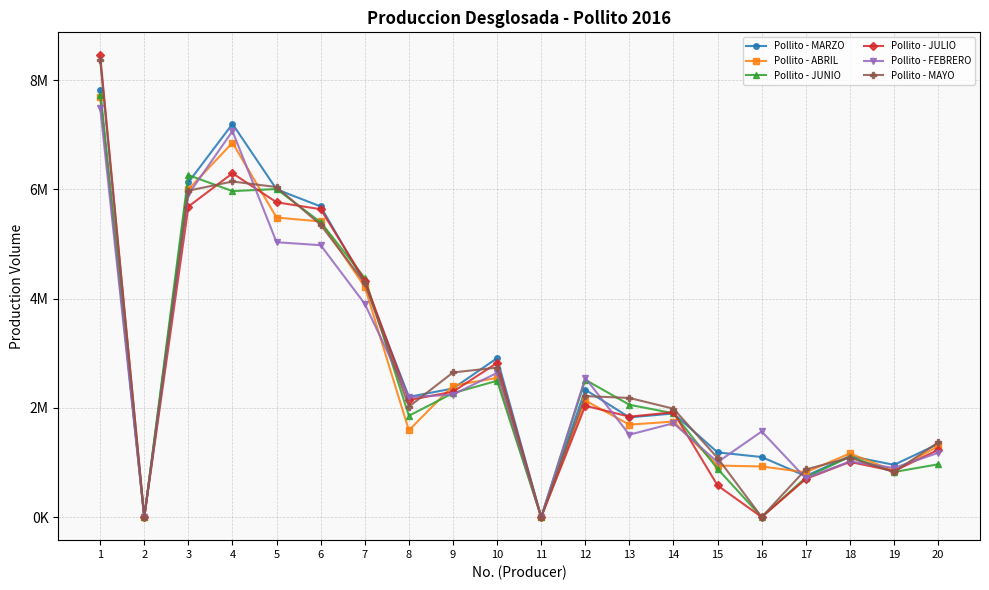

After their last crossing, which series has the higher values: Pollito - JULIO or Pollito - MARZO?

Pollito - MARZO